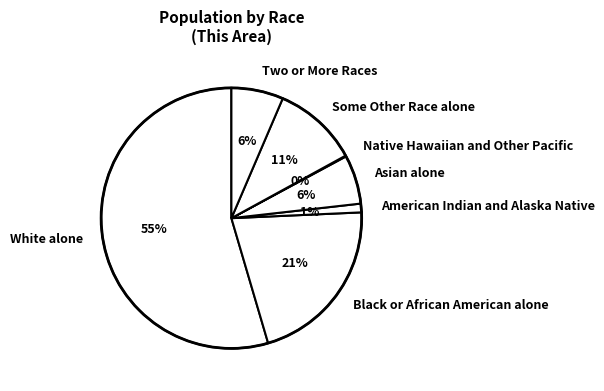

Combined, do American Indian and Alaska Native and Some Other Race alone account for over 50%?

No